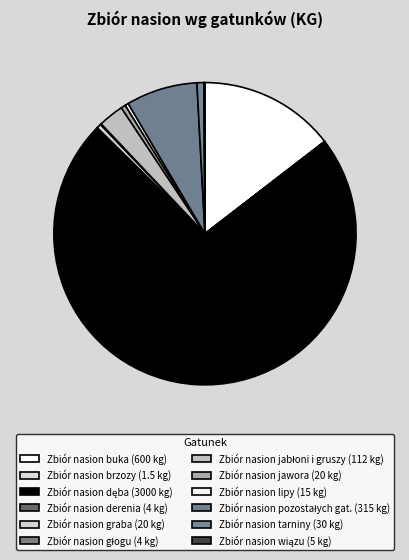

To the nearest percent, what is the difference between the largest and smallest slice percentages?

73%